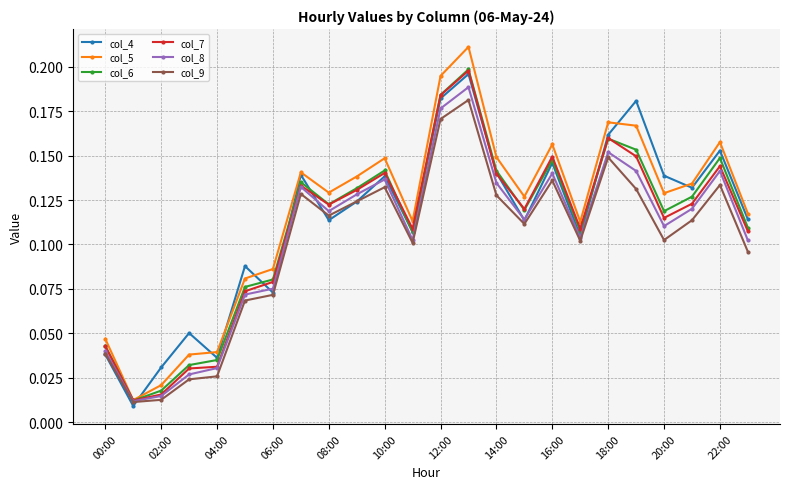

True or false: col_8 has more than 2 points higher than both neighbors.

True